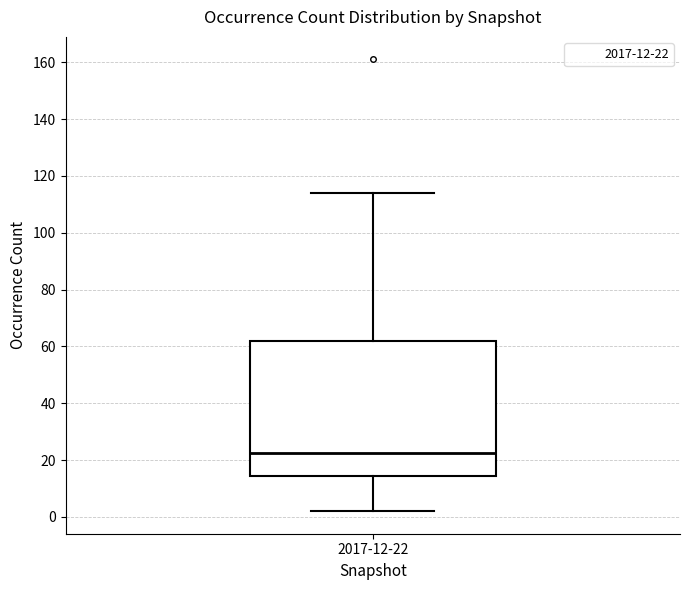

Transcribe this box plot: give where the median line is, the range the box spans, and where the two whiskers end, as read against the y-axis. The values are not printed on the chart, so give them approximately, as read against the axis.

median 22, box 14 to 62, whiskers 2 to 114